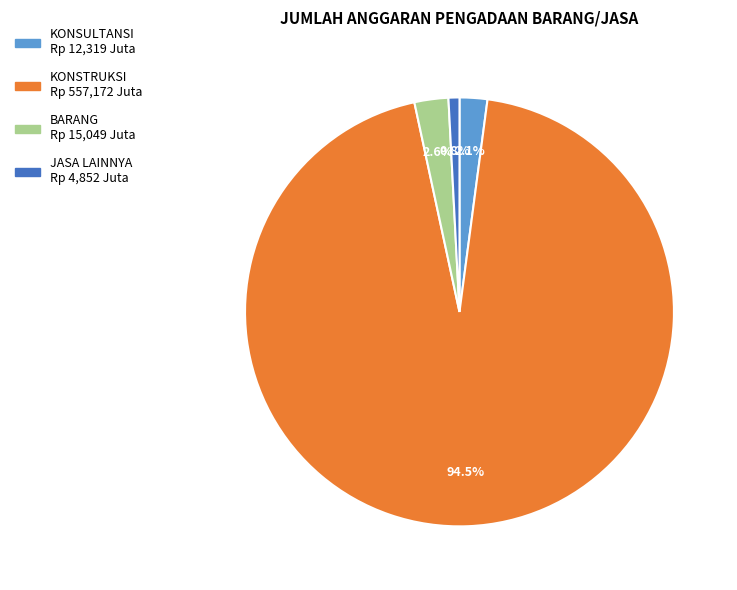

Approximately how many times larger is the value at BARANG compared to KONSULTANSI?

1.2